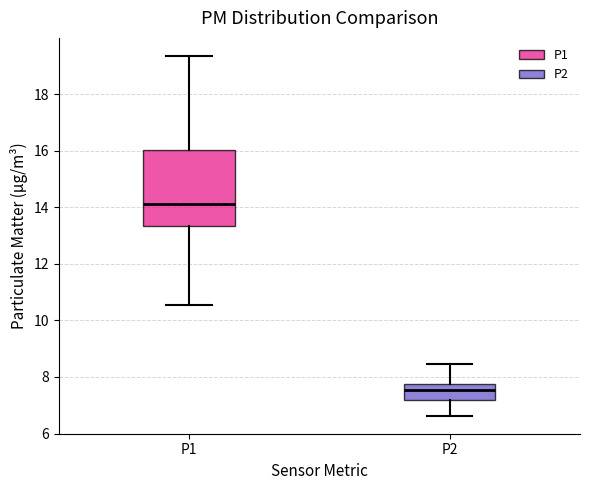

Which box has the lowest median line?

P2